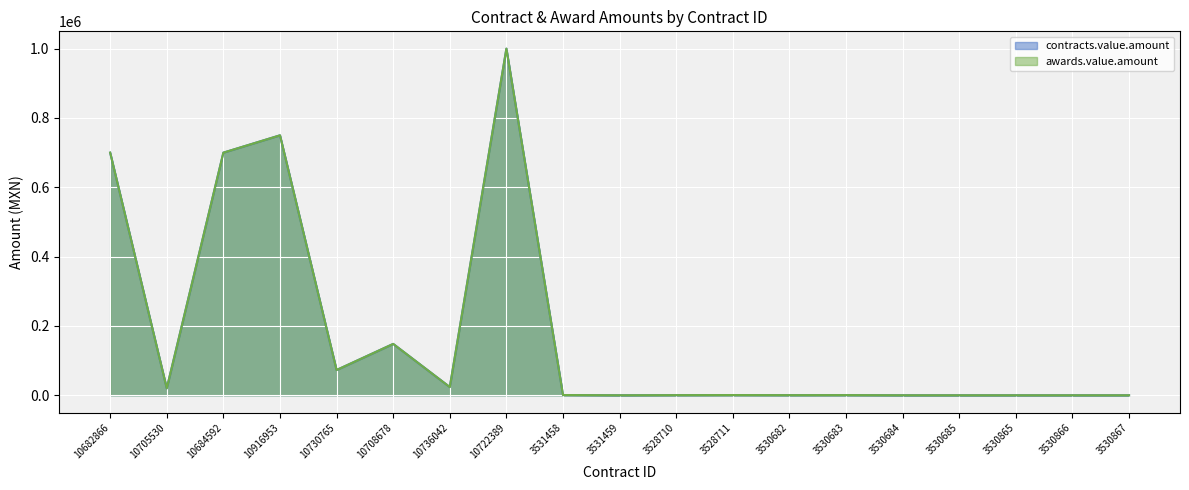

What is the difference between the maximum and second lowest values in the contracts.value.amount series?

999976.3